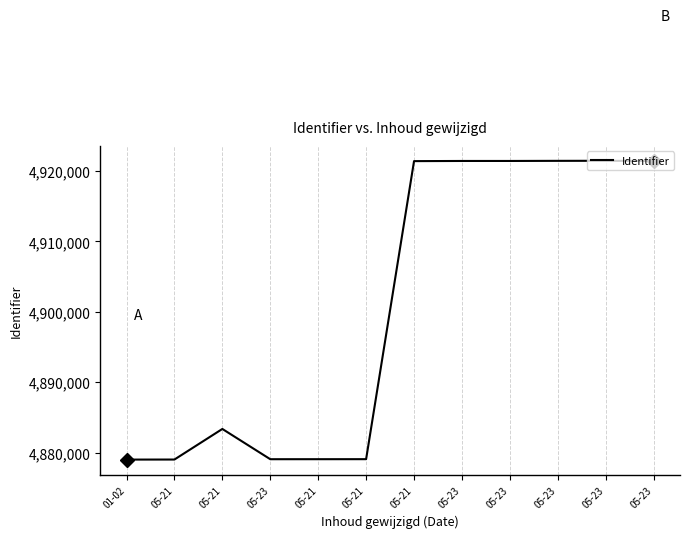

Does the chart display data point markers on the line(s)?

No